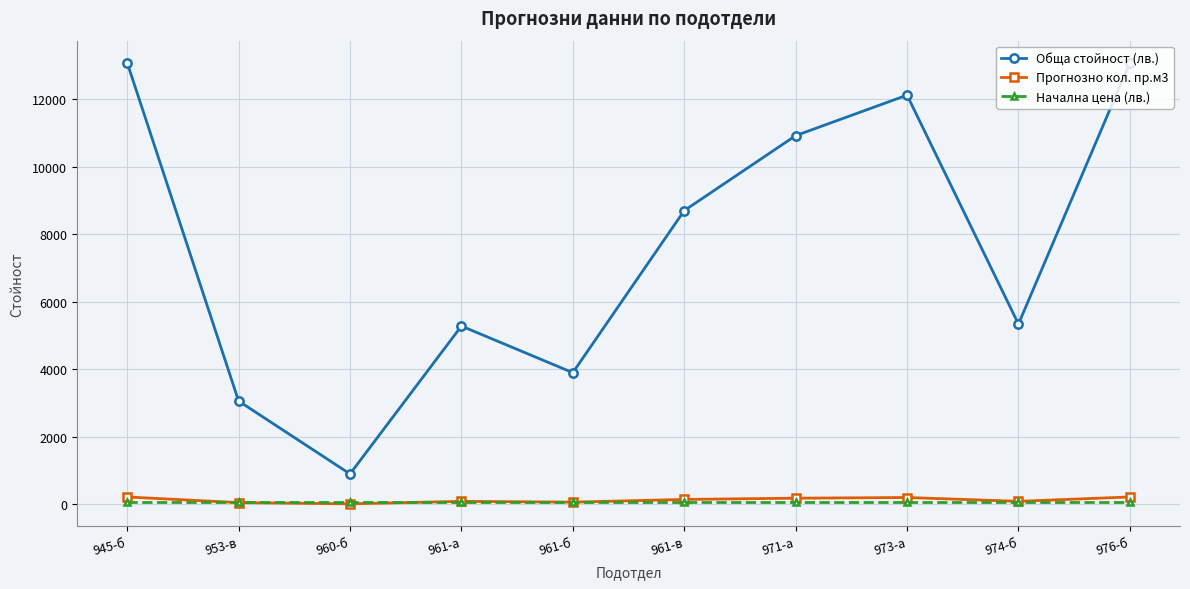

What is the maximum value shown in the chart?

13080